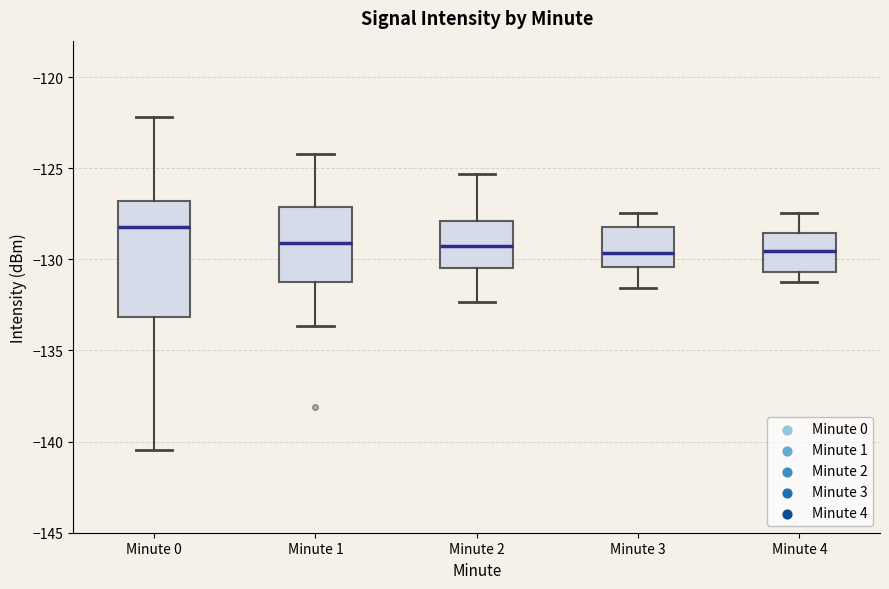

Reading left to right, transcribe this box plot: for each box, give where its median line is, the range the box spans, and where its two whiskers end, as read against the y-axis. The values are not printed on the chart, so give them approximately, as read against the axis.

Minute 0: median -128.0, box -133.0 to -127.0, whiskers -140.5 to -122.0
Minute 1: median -129.0, box -131.0 to -127.0, whiskers -133.5 to -124.0
Minute 2: median -129.5, box -130.5 to -128.0, whiskers -132.5 to -125.5
Minute 3: median -129.5, box -130.5 to -128.0, whiskers -131.5 to -127.5
Minute 4: median -129.5, box -130.5 to -128.5, whiskers -131.0 to -127.5